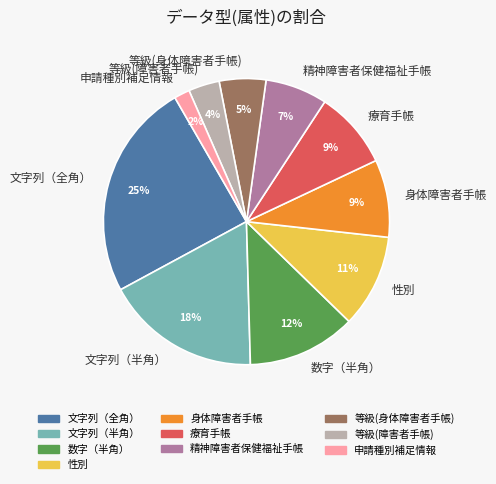

Is there a majority slice in this chart?

No